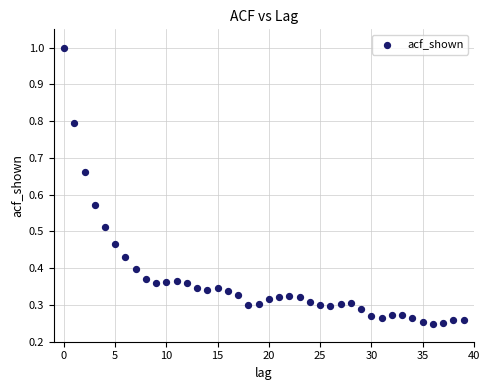

What is the range of Y values (max minus min)?

0.8